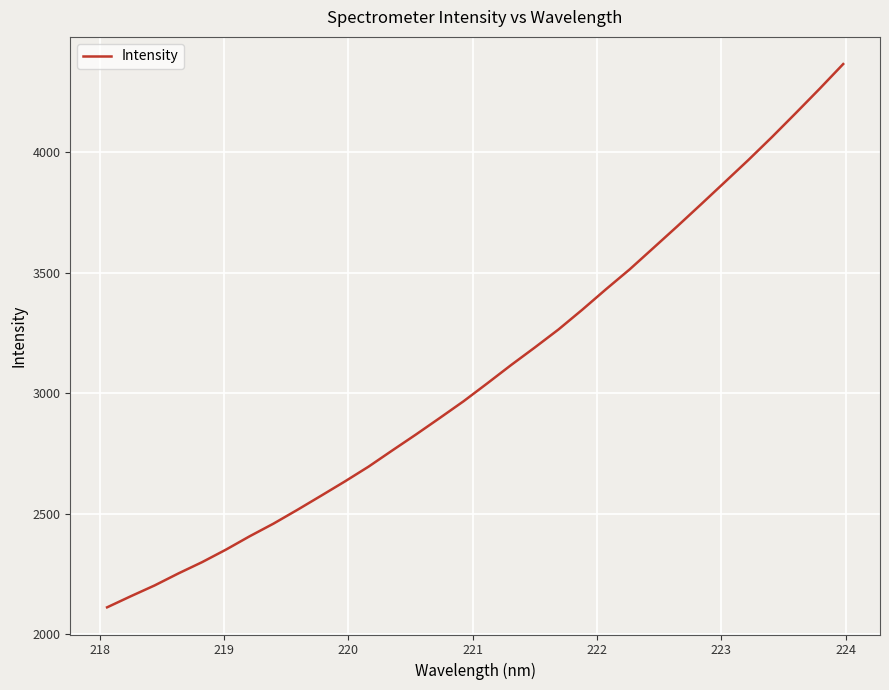

What is the difference between the maximum and minimum values?

2256.5